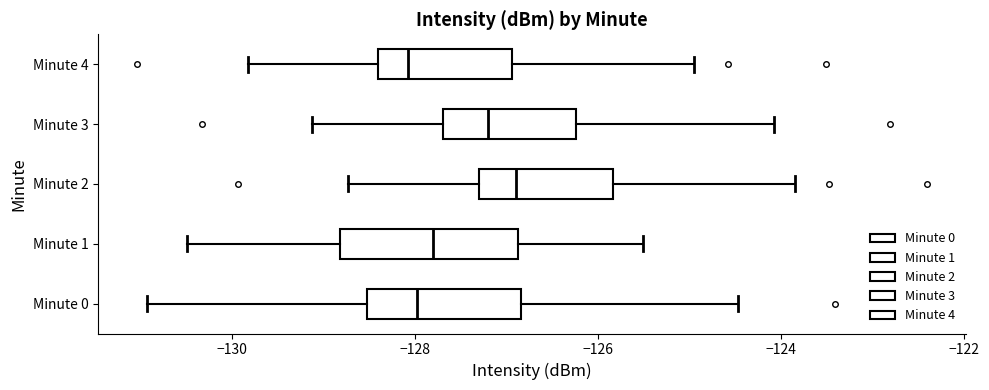

Which box is the widest, from its left edge to its right edge?

Minute 1